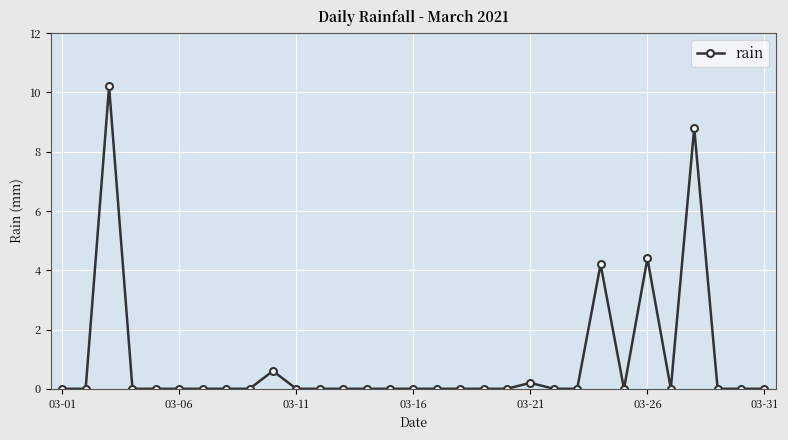

Count the number of data series in this chart.

1